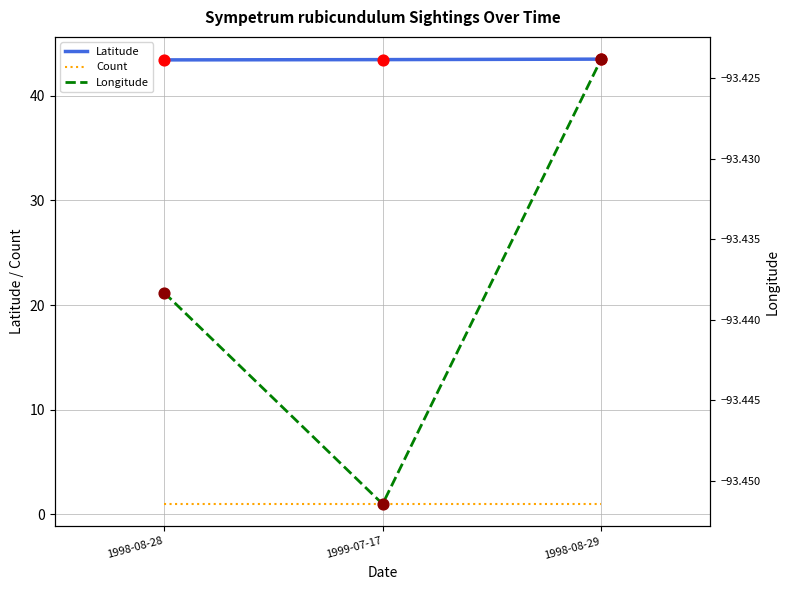

Which series has the largest total across all categories?

Latitude